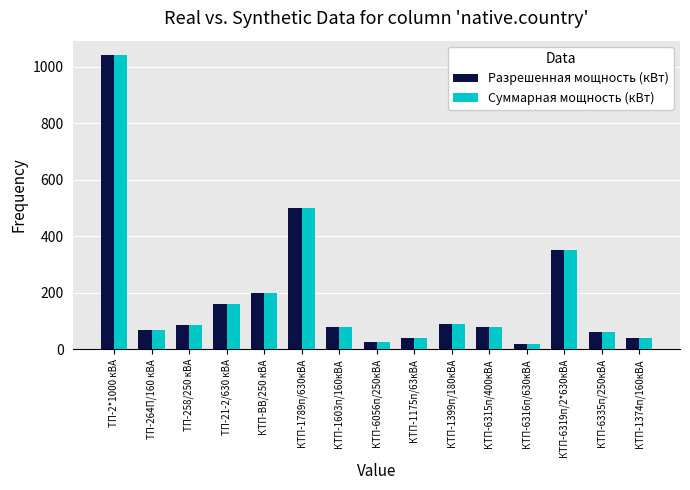

True or false: Суммарная мощность (кВт) has a value of 306 at КТП-ВВ/250 кВА.

False